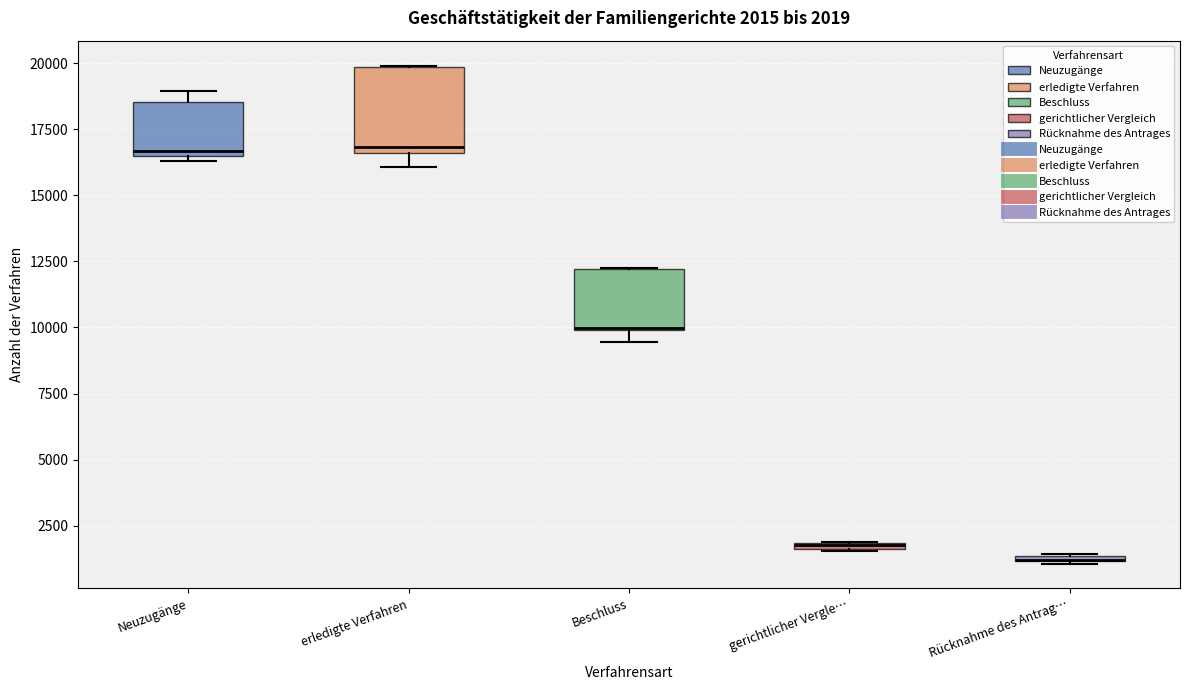

Comparing the boxes themselves (not the whiskers), which one is the tallest?

erledigte Verfahren